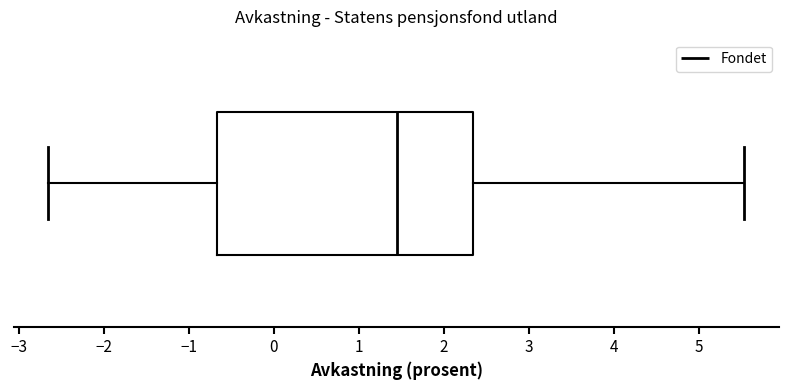

Where does the median line of the box sit on the x-axis? The values are not printed on the chart, so give them approximately, as read against the axis.

1.5